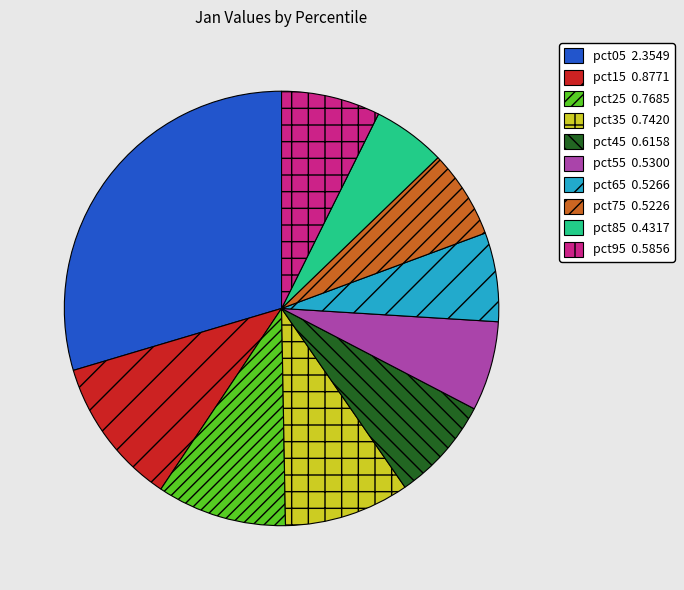

Do pct05 and pct95 together represent more than half of the pie?

No